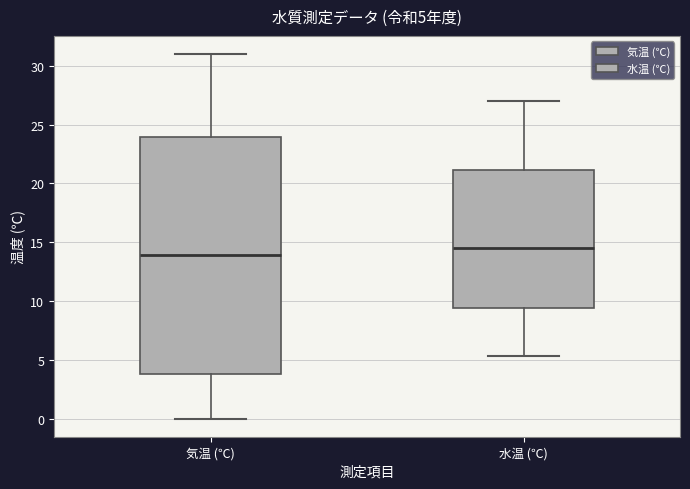

Which box has the highest median line?

水温 (℃)